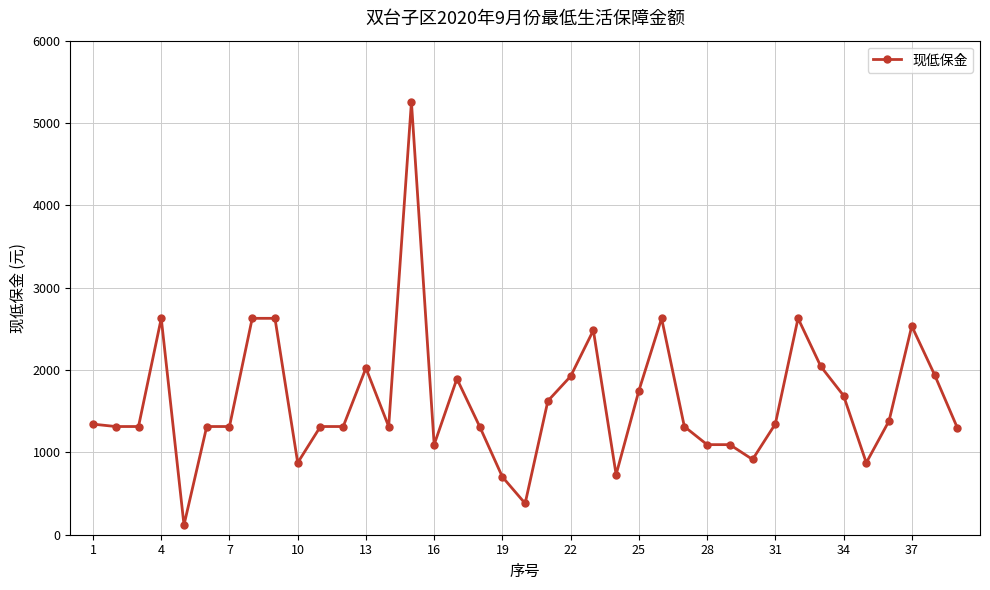

What is the maximum value shown in the chart?

5256